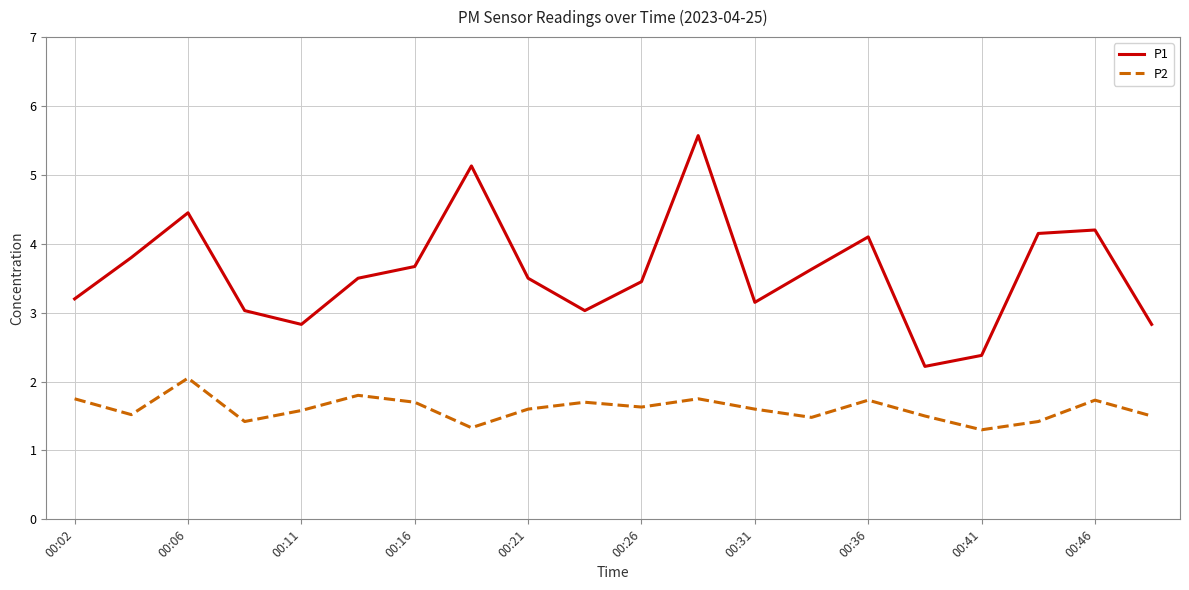

Rank the series by their maximum value, from lowest to highest.

P2, P1